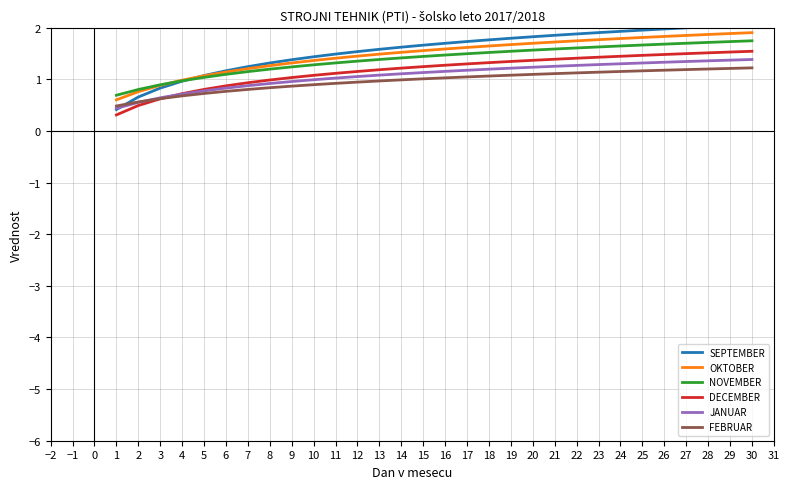

What is the spread (max minus min) of values at 6?

0.4